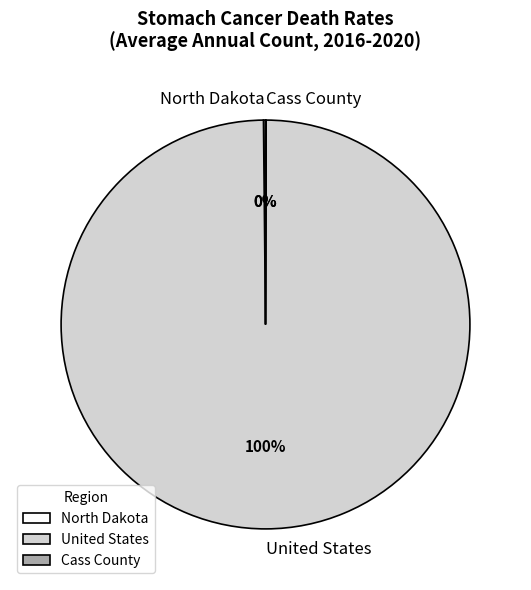

Is it true that United States is 100% of the pie?

True